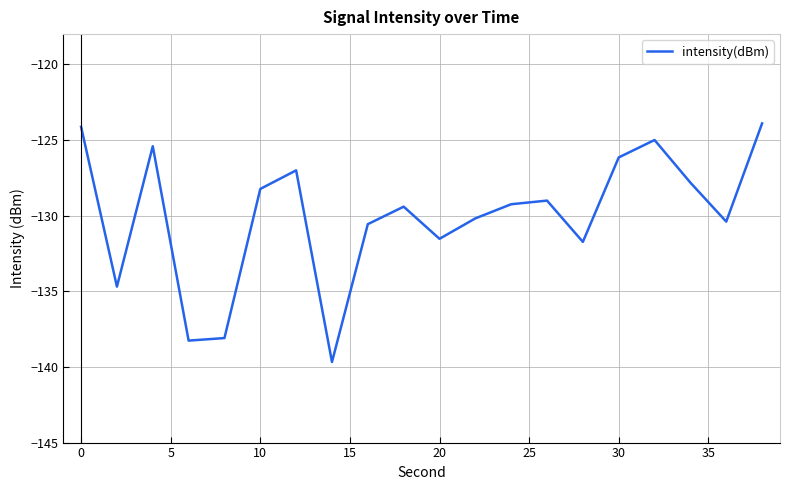

What is the difference between the maximum and minimum values?

15.8